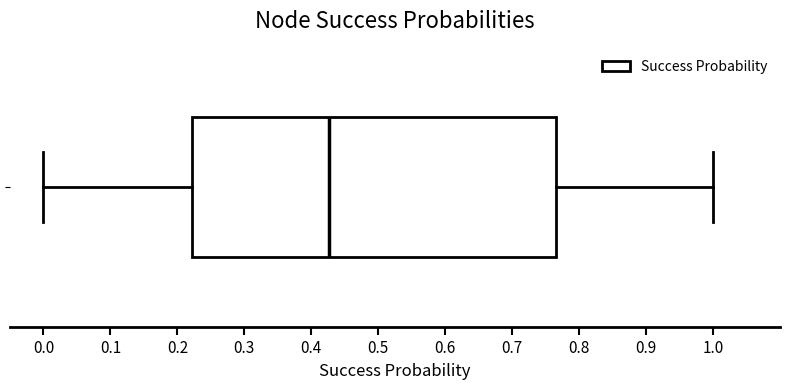

Where does the median line of the box sit on the x-axis? The values are not printed on the chart, so give them approximately, as read against the axis.

0.43